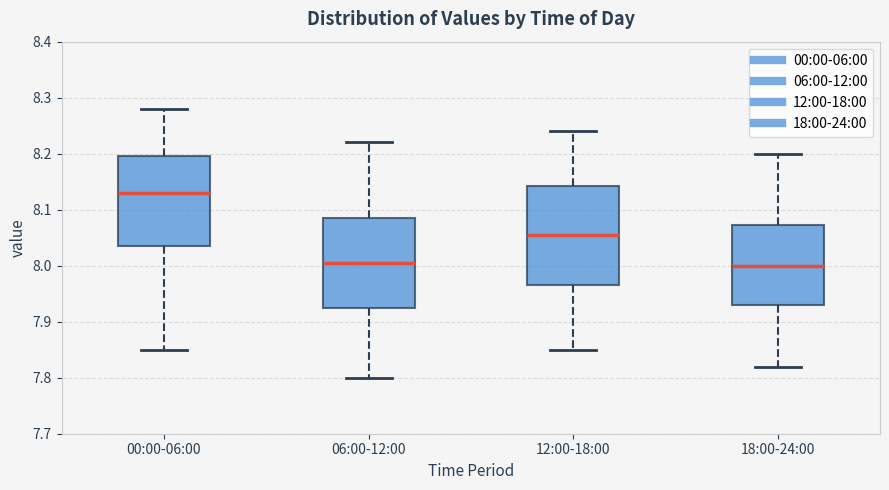

Reading left to right, read every box against the y-axis: the position of its median line, the range the box covers, and the ends of its whiskers. The values are not printed on the chart, so give them approximately, as read against the axis.

00:00-06:00: median 8.13, box 8.04 to 8.20, whiskers 7.85 to 8.28
06:00-12:00: median 8.01, box 7.93 to 8.09, whiskers 7.80 to 8.22
12:00-18:00: median 8.06, box 7.97 to 8.14, whiskers 7.85 to 8.24
18:00-24:00: median 8.00, box 7.93 to 8.07, whiskers 7.82 to 8.20